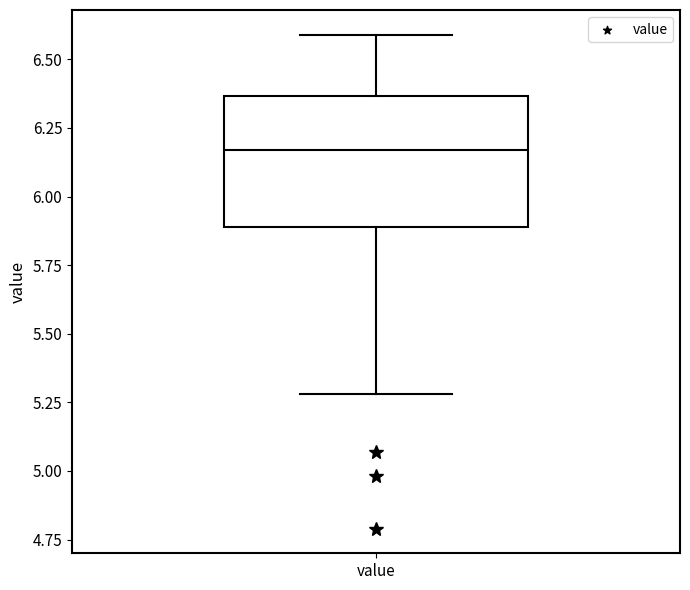

Where does the median line of the box for value sit on the y-axis? The values are not printed on the chart, so give them approximately, as read against the axis.

6.15